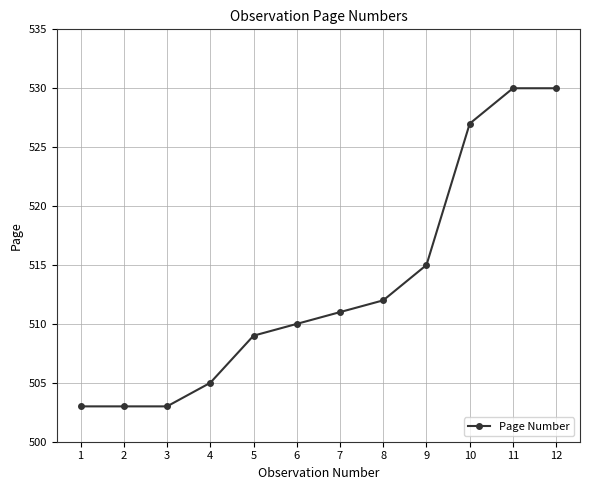

What is the maximum value shown in the chart?

530